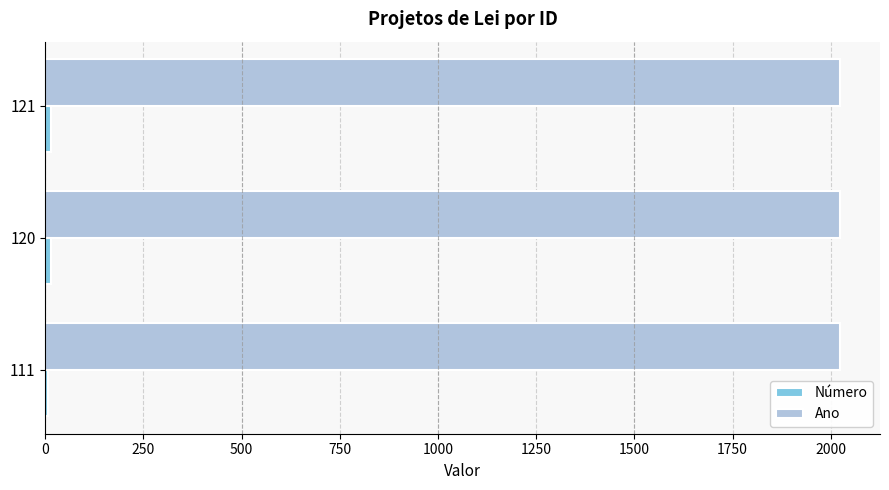

Which series has the largest total across all categories?

Ano